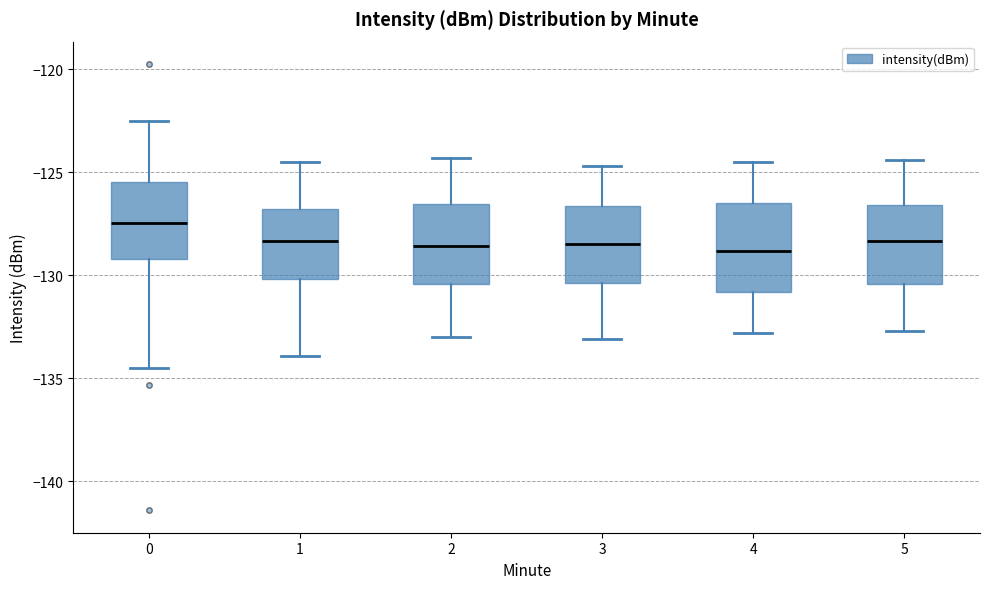

Reading left to right, read every box against the y-axis: the position of its median line, the range the box covers, and the ends of its whiskers. The values are not printed on the chart, so give them approximately, as read against the axis.

0: median -127.5, box -129.0 to -125.5, whiskers -134.5 to -122.5
1: median -128.5, box -130.0 to -127.0, whiskers -134.0 to -124.5
2: median -128.5, box -130.5 to -126.5, whiskers -133.0 to -124.5
3: median -128.5, box -130.5 to -126.5, whiskers -133.0 to -124.5
4: median -129.0, box -131.0 to -126.5, whiskers -133.0 to -124.5
5: median -128.5, box -130.5 to -126.5, whiskers -132.5 to -124.5